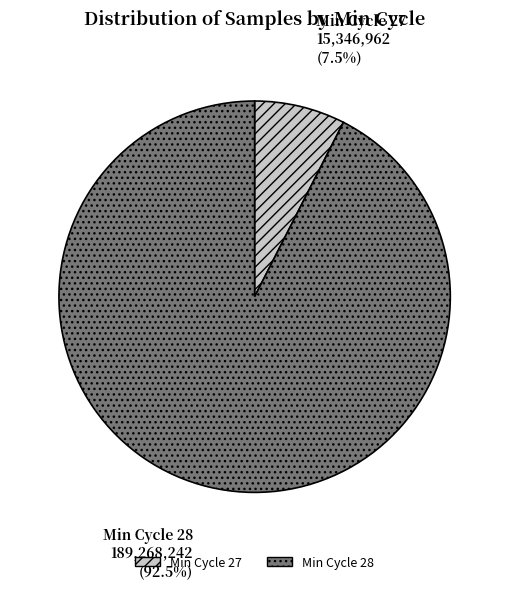

Which has a higher value, Min Cycle 28 or Min Cycle 27?

Min Cycle 28